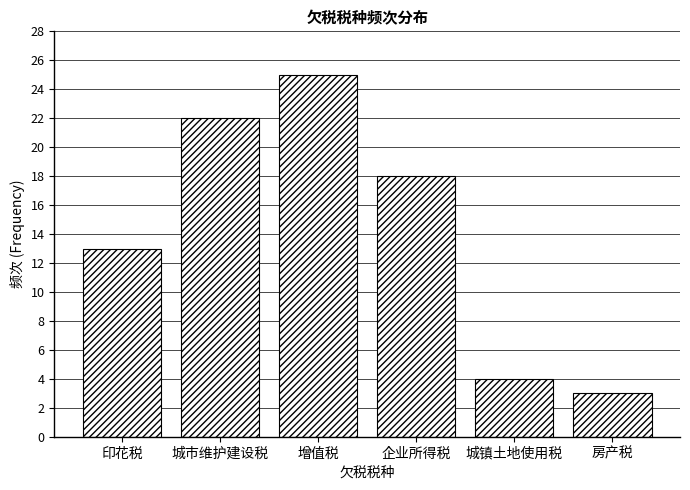

Reading right to left, extract all data points from this chart.

3	4	18	25	22	13